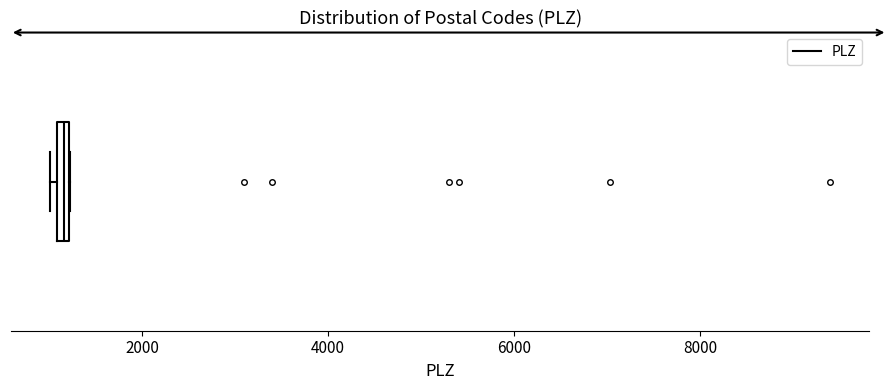

Where is the right edge of the box on the x-axis? The values are not printed on the chart, so give them approximately, as read against the axis.

1200